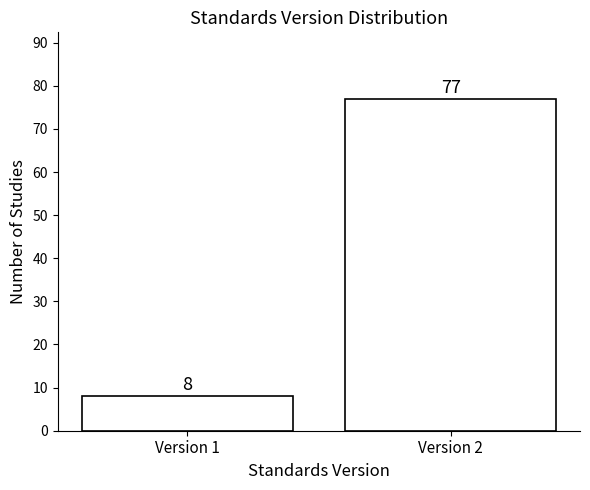

Reading left to right, extract all data points from this chart.

8	77